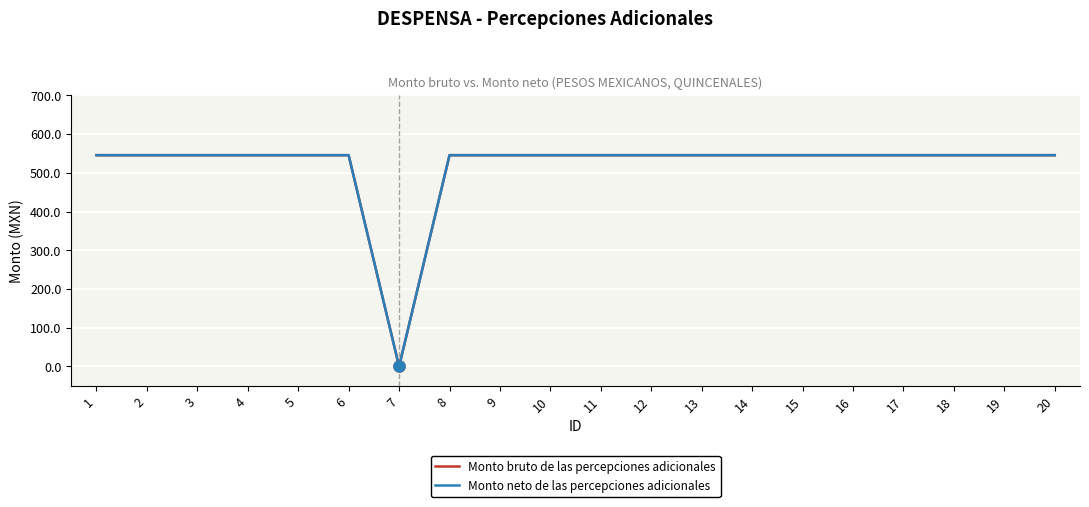

True or false: Monto neto de las percepciones adicionales and Monto bruto de las percepciones adicionales cross at least once.

False